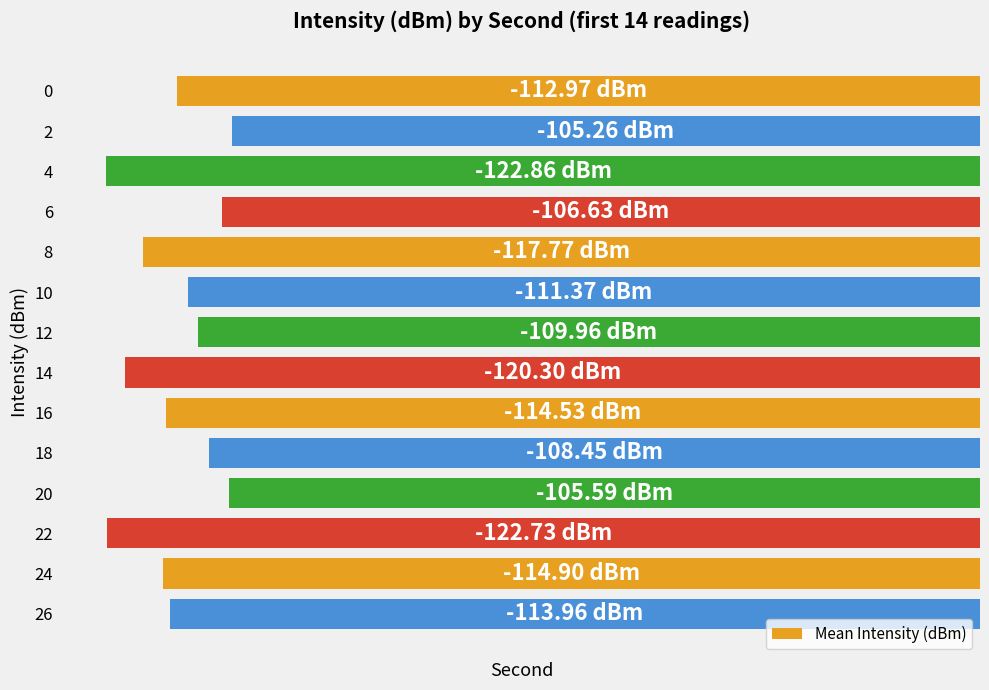

Are the bars horizontal?

Yes